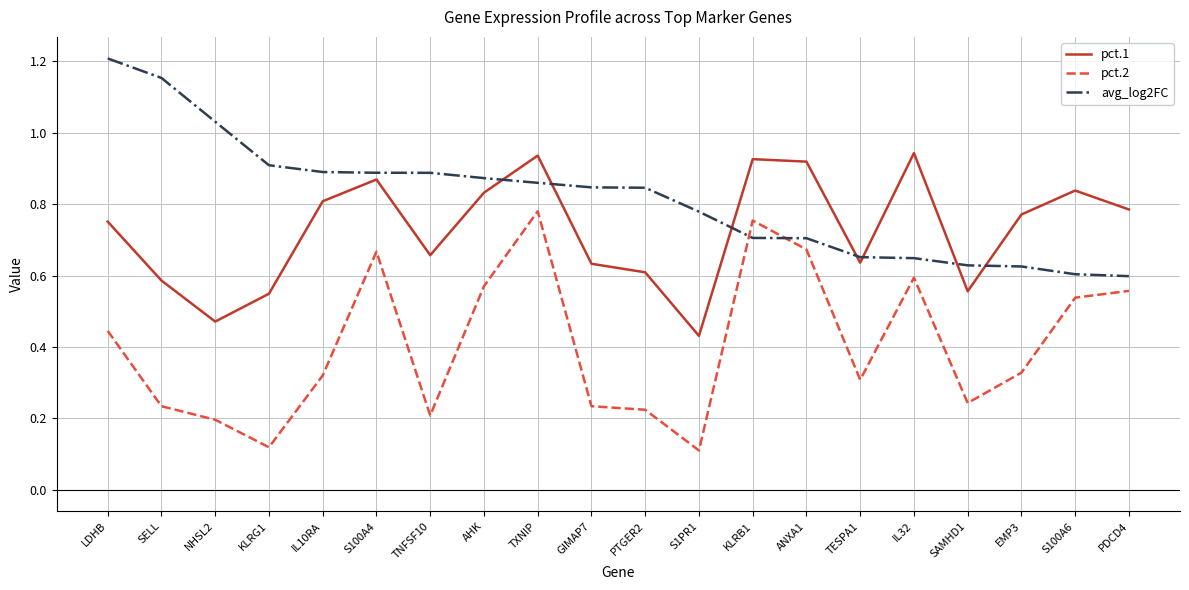

Which series has the largest range (max minus min)?

pct.2